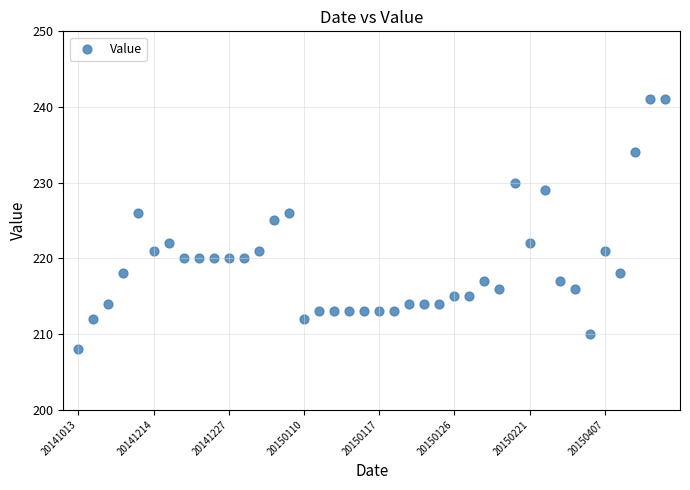

What Y value in the scatter plot is closest to 224?

225